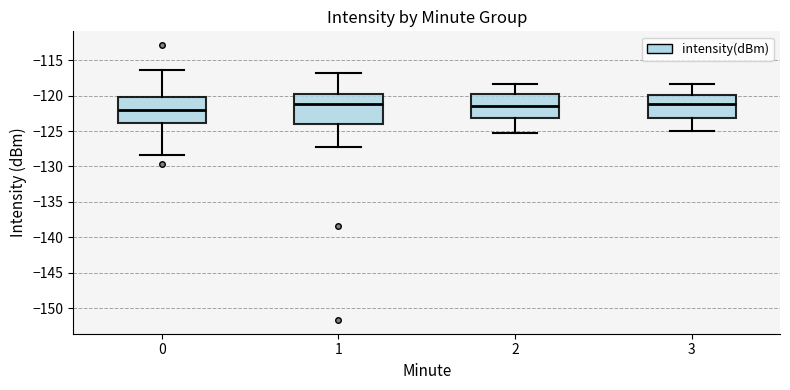

Reading left to right, transcribe this box plot: for each box, give where its median line is, the range the box spans, and where its two whiskers end, as read against the y-axis. The values are not printed on the chart, so give them approximately, as read against the axis.

0: median -122.0, box -124.0 to -120.0, whiskers -128.5 to -116.5
1: median -121.0, box -124.0 to -120.0, whiskers -127.5 to -117.0
2: median -121.5, box -123.0 to -119.5, whiskers -125.5 to -118.5
3: median -121.0, box -123.0 to -120.0, whiskers -125.0 to -118.5